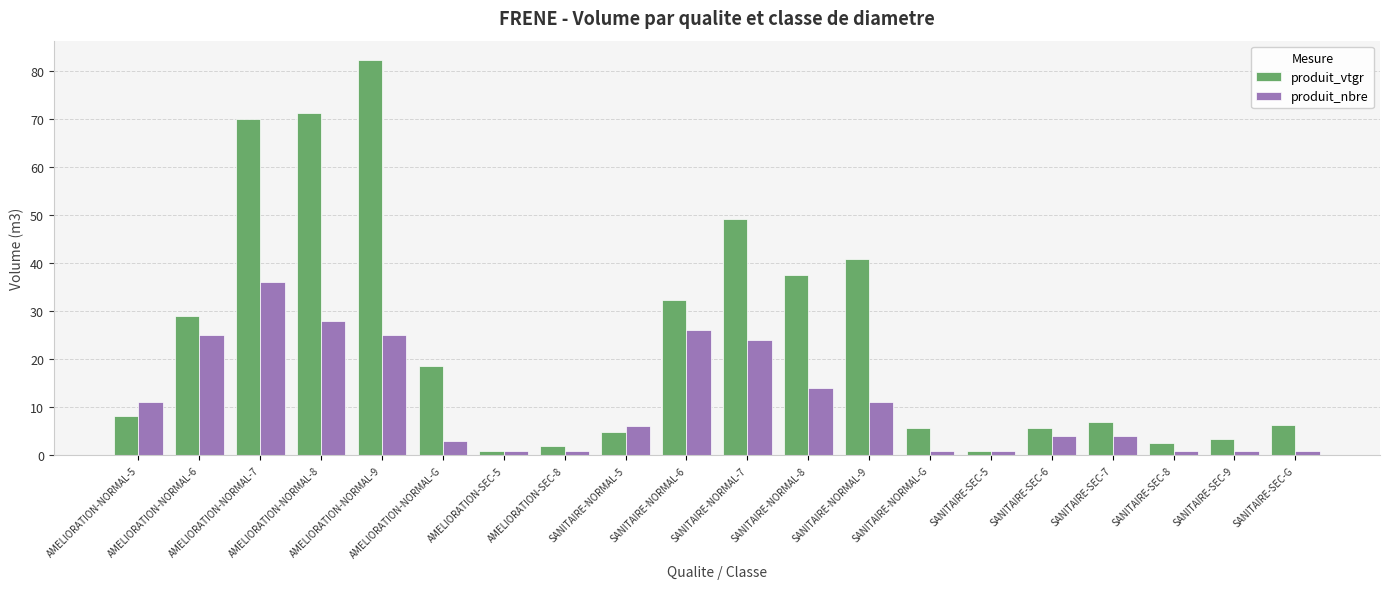

The value of produit_nbre at SANITAIRE-NORMAL-8 is 14.0. True or false?

True